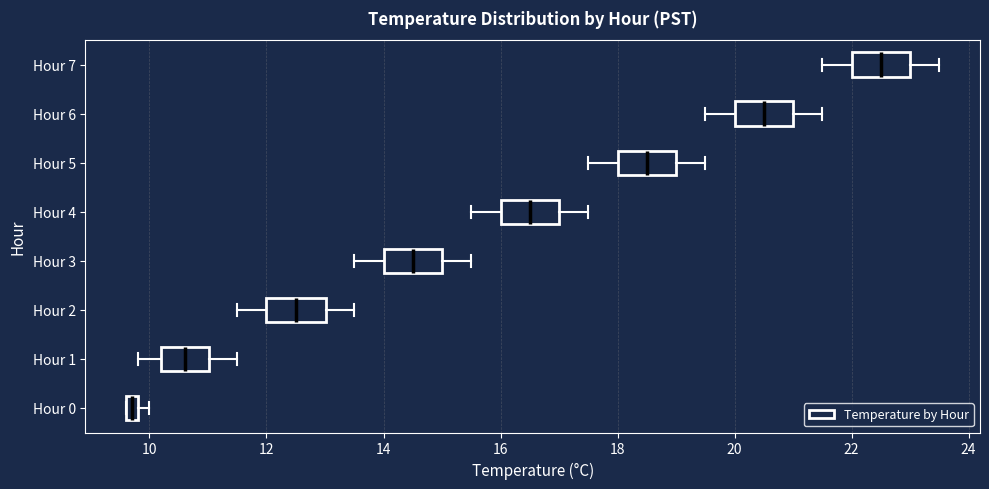

Where is the left edge of the box for Hour 5 on the x-axis? The values are not printed on the chart, so give them approximately, as read against the axis.

18.0